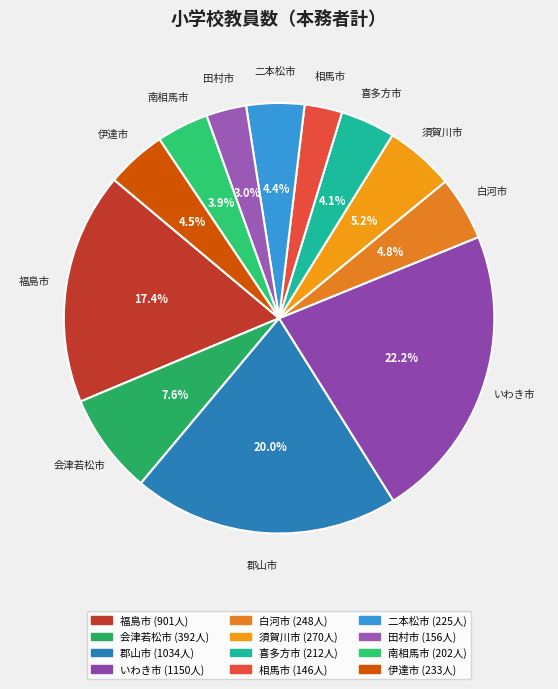

What is the ratio of the value at 南相馬市 to the value at 喜多方市?

1.0